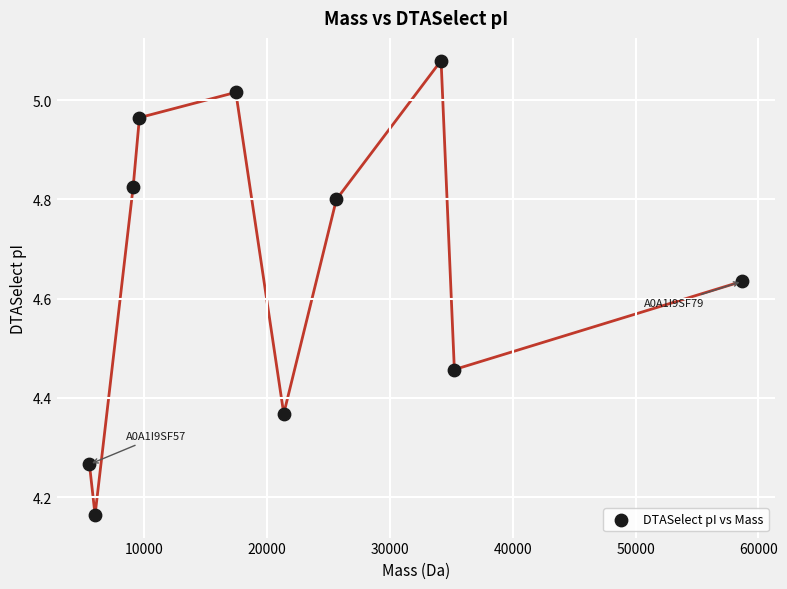

What is the range of X values (max minus min)?

53150.2